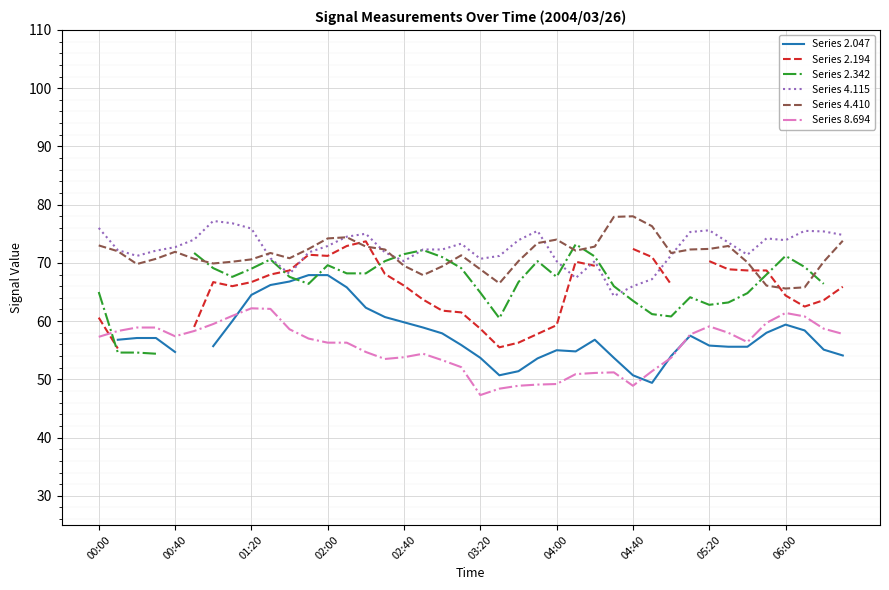

Where does the Series 4.115 series first go above 72?

00:00